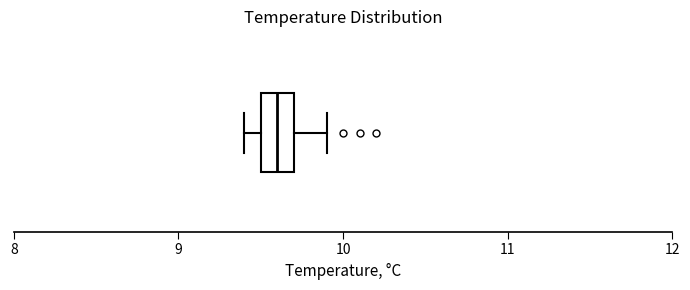

Where is the left edge of the box on the x-axis? The values are not printed on the chart, so give them approximately, as read against the axis.

9.5